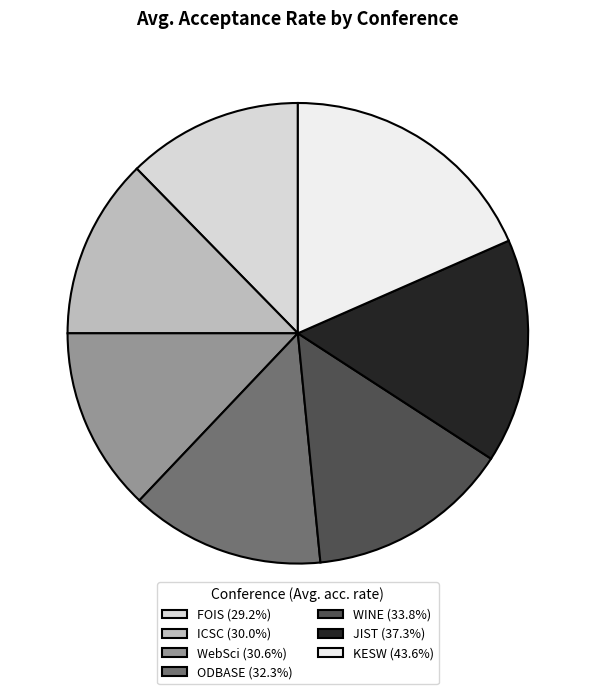

Is JIST the majority of the pie?

No